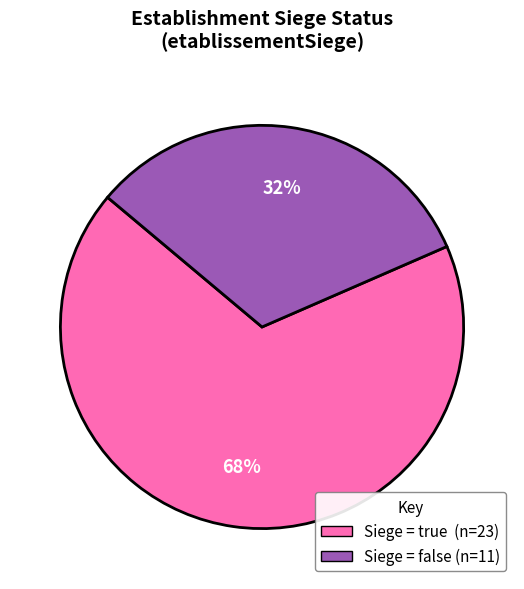

To the nearest percent, what is the average slice percentage?

50%